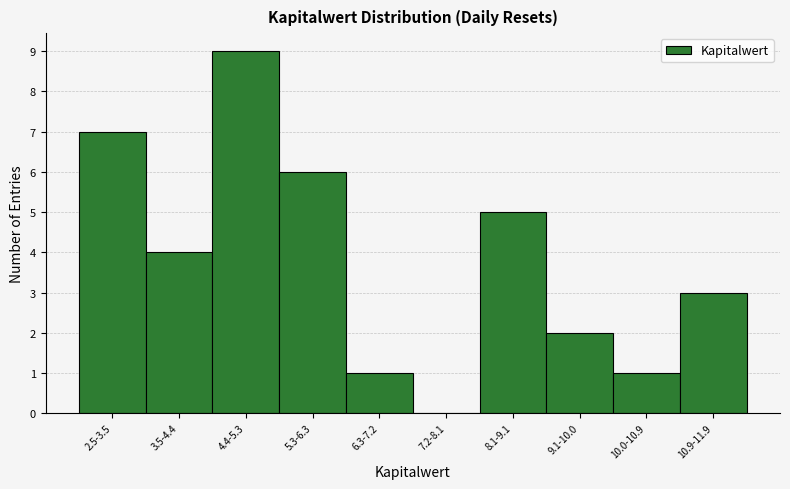

Reading left to right, list all the values displayed in this chart.

2.5-3.5=7	3.5-4.4=4	4.4-5.3=9	5.3-6.3=6	6.3-7.2=1	7.2-8.1=0	8.1-9.1=5	9.1-10.0=2	10.0-10.9=1	10.9-11.9=3